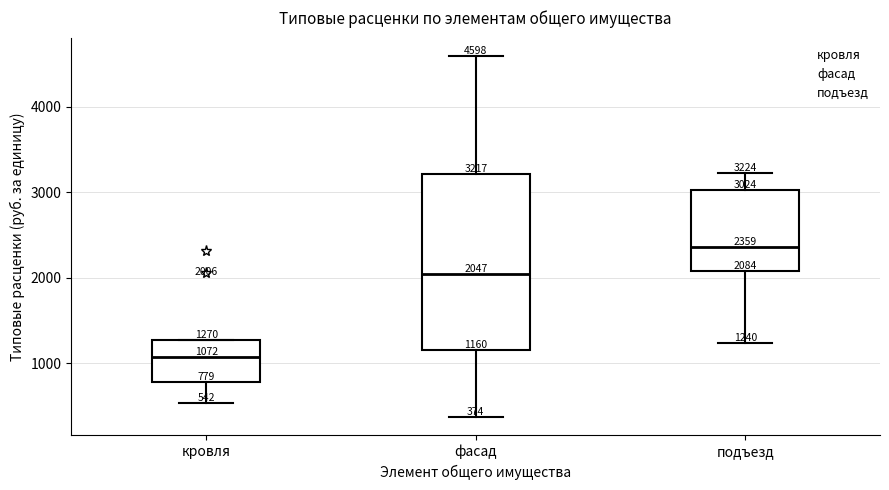

Which box is the tallest, from its lower edge to its upper edge?

фасад